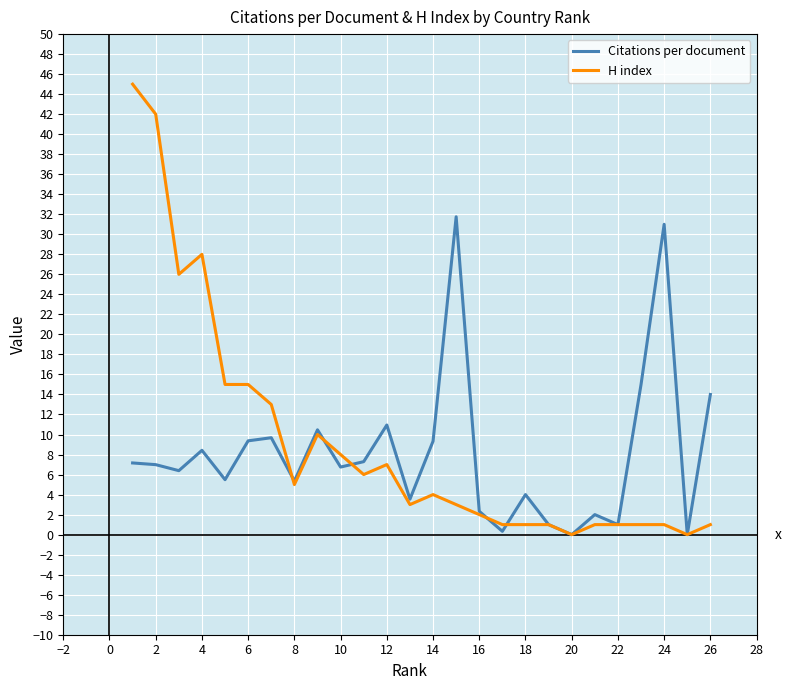

Count the number of data series in this chart.

2